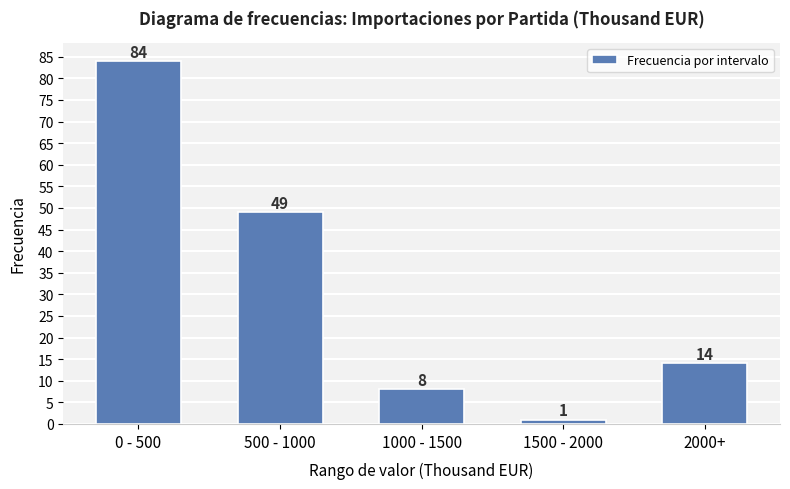

Reading right to left, extract all data points from this chart.

14	1	8	49	84